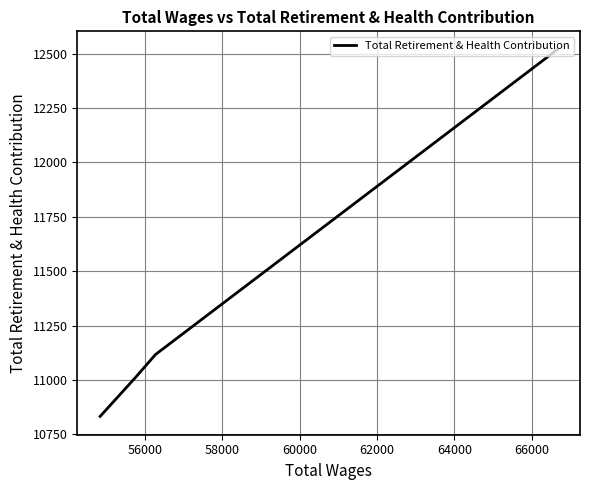

True or false: there are more than 2 points higher than both neighbors.

False